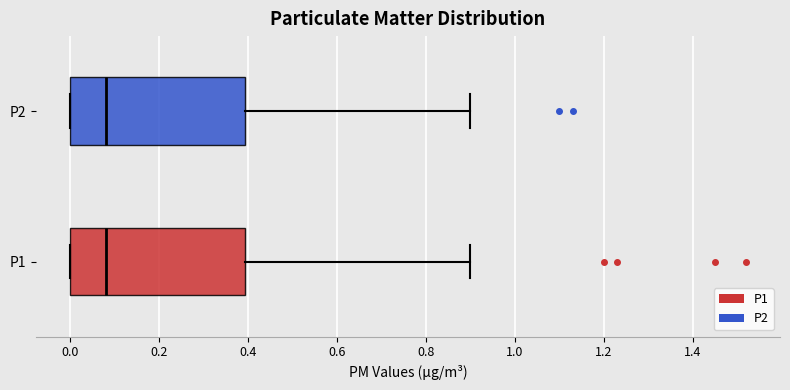

Reading bottom to top, read every box against the x-axis: the position of its median line, the range the box covers, and the ends of its whiskers. The values are not printed on the chart, so give them approximately, as read against the axis.

P1: median 0.08, box 0.00 to 0.40, whiskers 0.00 to 0.90
P2: median 0.08, box 0.00 to 0.40, whiskers 0.00 to 0.90